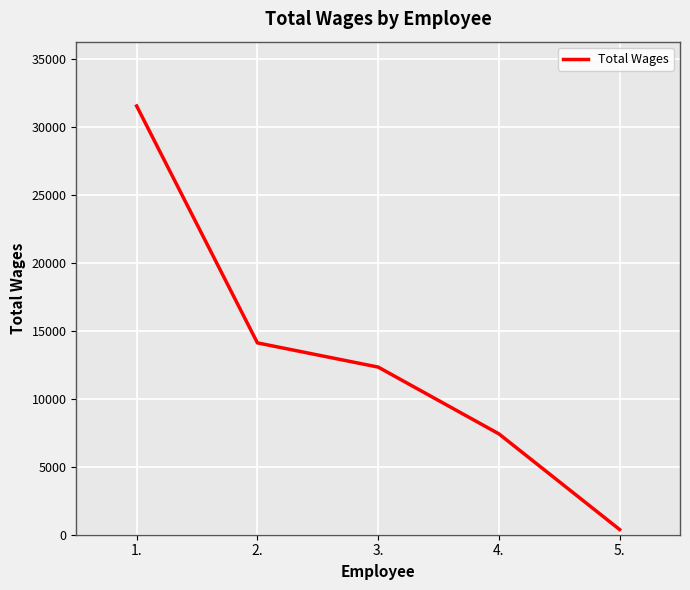

Reading right to left, list all the values displayed in this chart.

5.=382	4.=7428	3.=12345	2.=14127	1.=31573